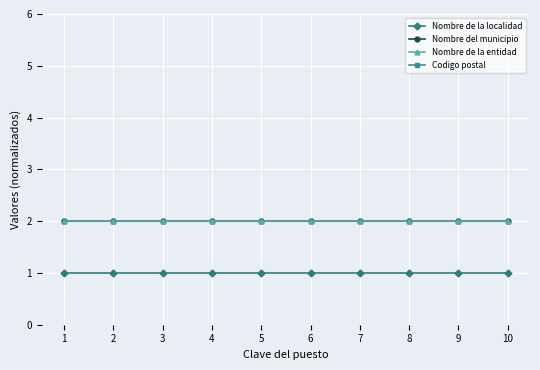

At 8, list the series in order from smallest to largest.

Nombre de la localidad, Nombre del municipio, Nombre de la entidad, Codigo postal